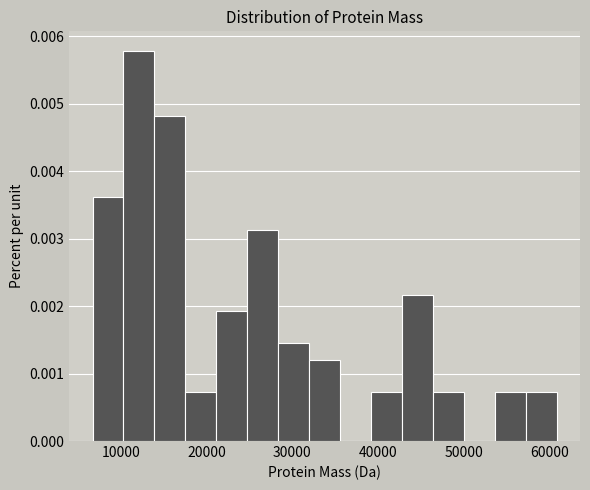

Read against the x-axis, roughly where is the centre of the tallest bar?

12000